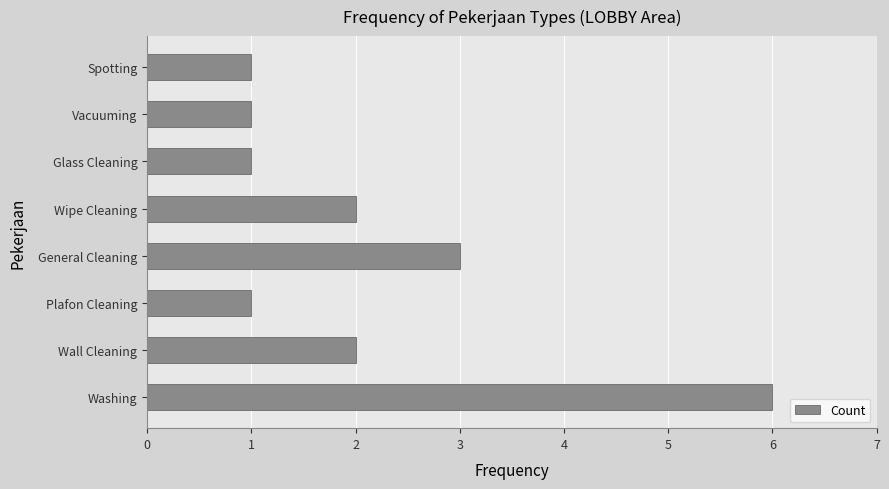

How many series are shown in this chart?

1